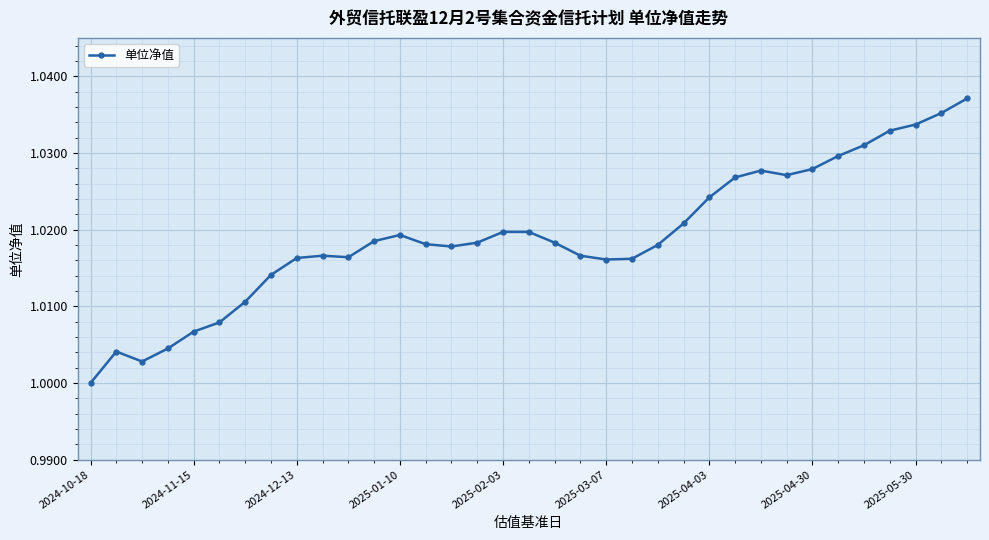

How many values exceed 1?

34